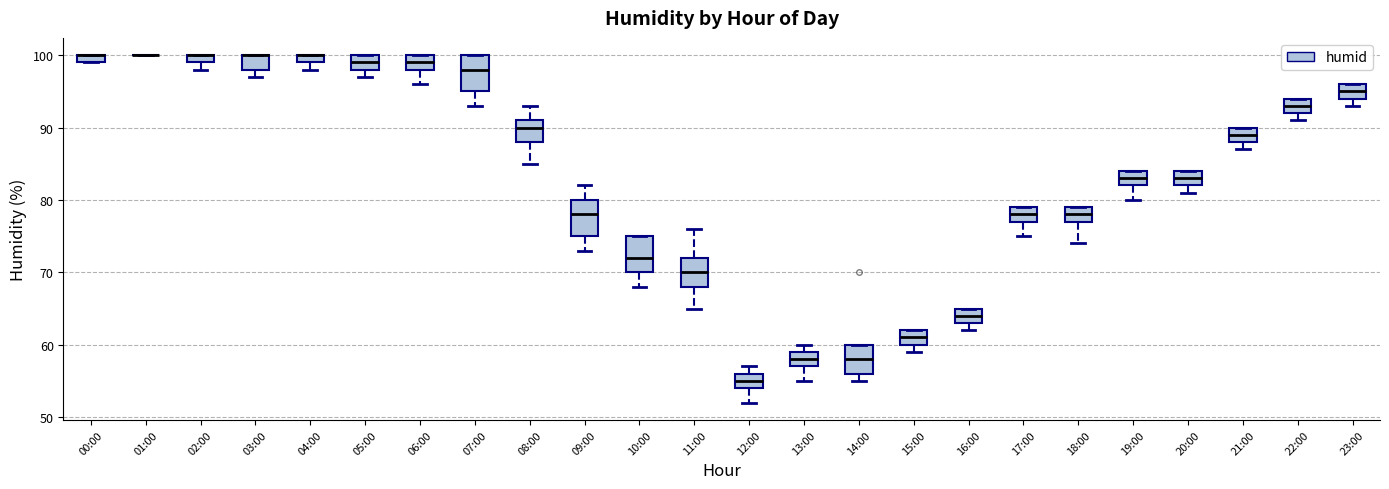

Where is the upper edge of the box for 05:00 on the y-axis? The values are not printed on the chart, so give them approximately, as read against the axis.

100